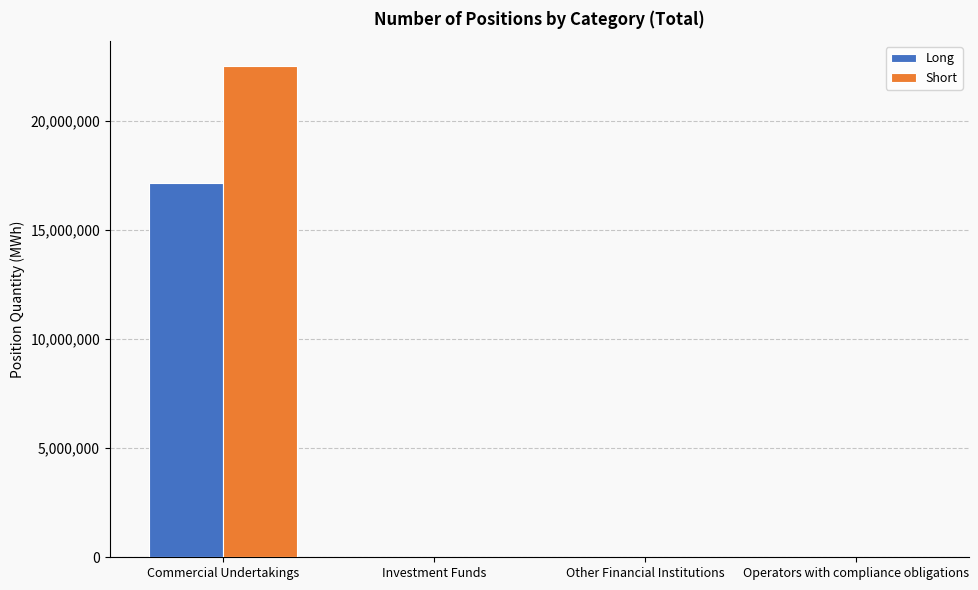

Are the bars grouped side by side (vs. stacked)?

Yes